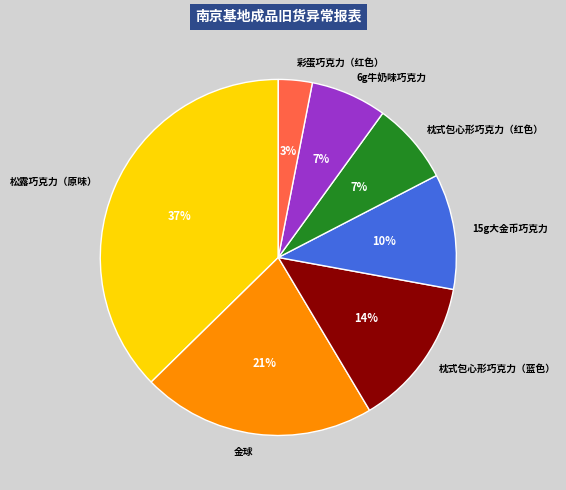

What is the smallest slice in the pie chart?

彩蛋巧克力（红色）